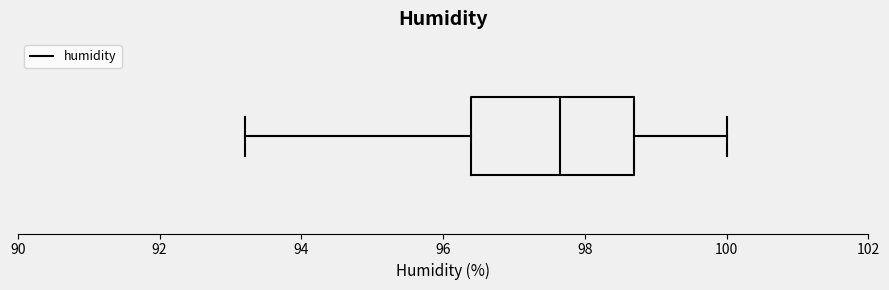

Read this box plot against the x-axis: the position of the median line, the range covered by the box, and the ends of both whiskers. The values are not printed on the chart, so give them approximately, as read against the axis.

median 97.6, box 96.4 to 98.8, whiskers 93.2 to 100.0